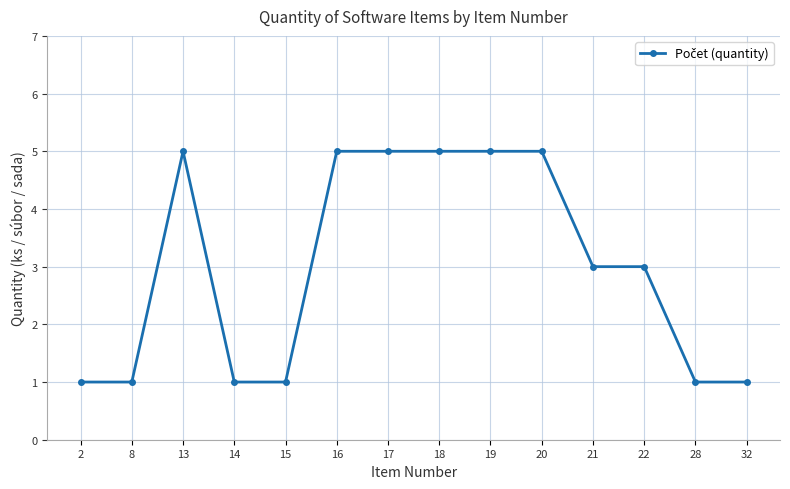

True or false: the data shows 2 at 16.

False